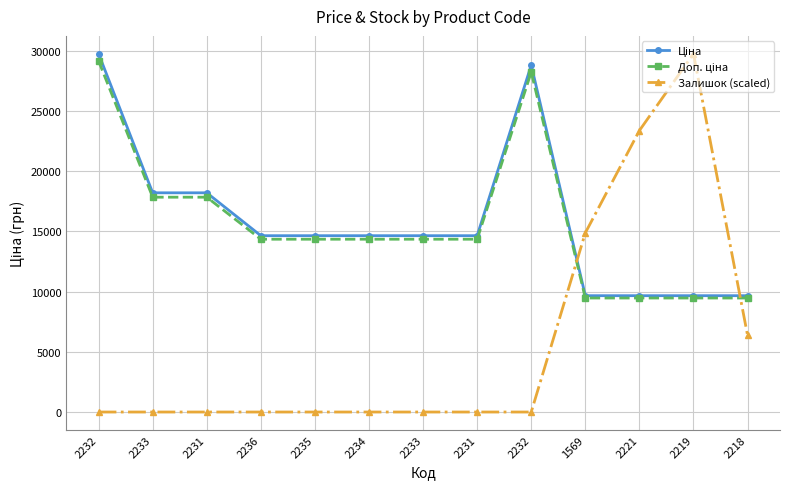

Which series has the largest range (max minus min)?

Залишок (scaled)